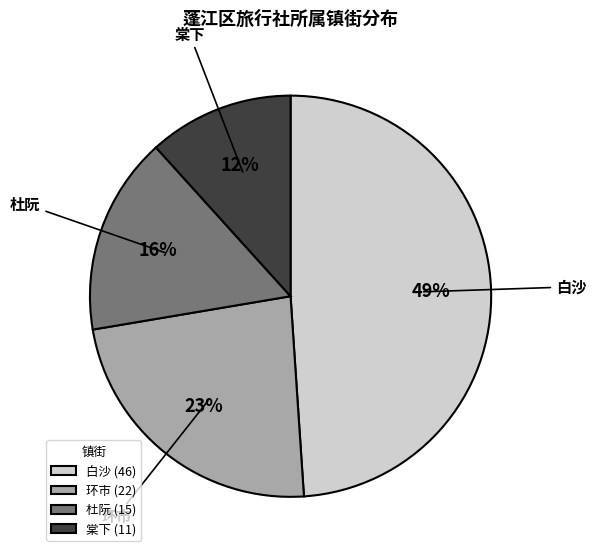

What is the largest slice in the pie chart?

白沙